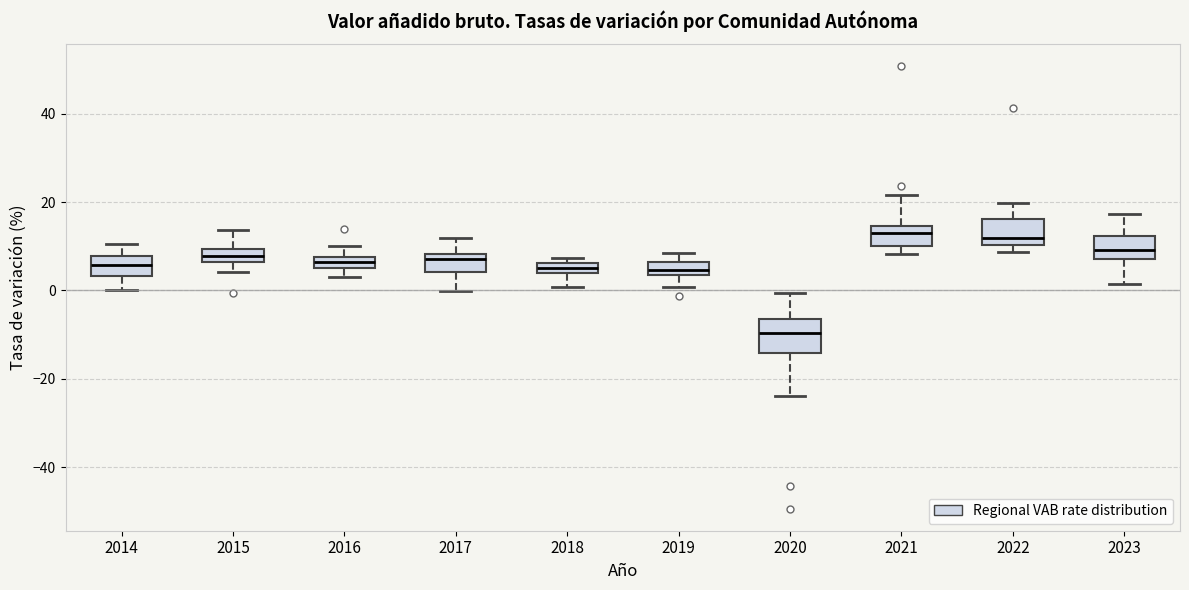

Where is the upper edge of the box at x = 2014 on the y-axis? The values are not printed on the chart, so give them approximately, as read against the axis.

8